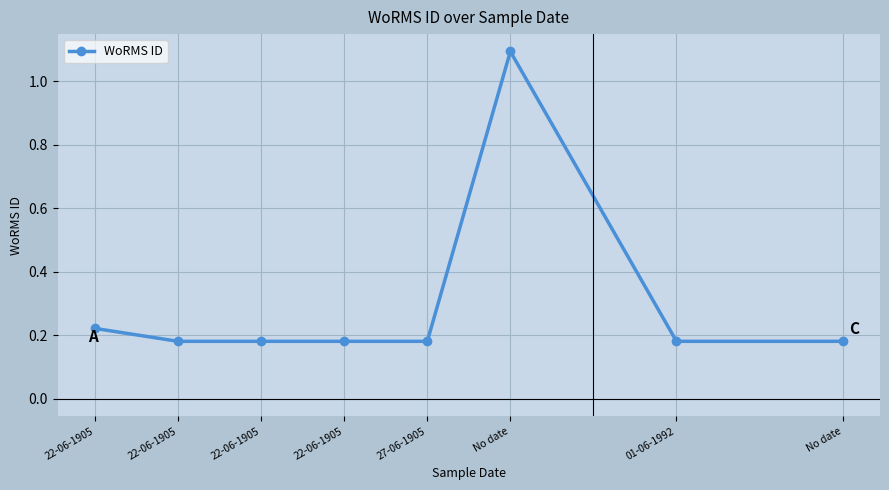

What is the smallest value displayed?

0.2